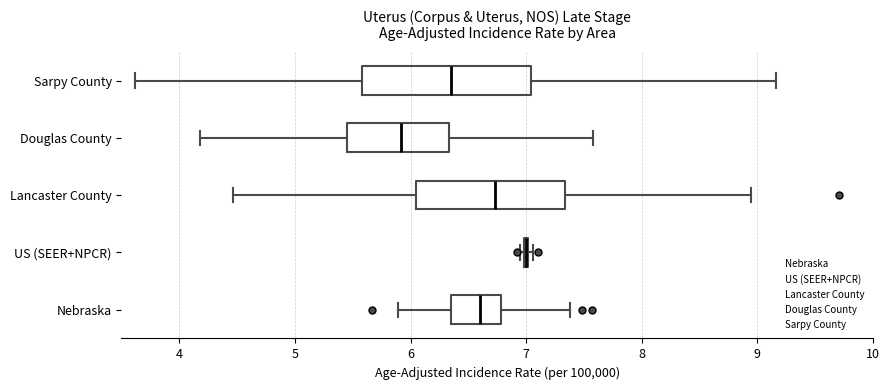

Reading bottom to top, read every box against the x-axis: the position of its median line, the range the box covers, and the ends of its whiskers. The values are not printed on the chart, so give them approximately, as read against the axis.

Nebraska: median 6.6, box 6.3 to 6.8, whiskers 5.9 to 7.4
US (SEER+NPCR): box collapsed to a line at 7.0, whiskers 6.9 to 7.1
Lancaster County: median 6.7, box 6.1 to 7.3, whiskers 4.5 to 8.9
Douglas County: median 5.9, box 5.4 to 6.3, whiskers 4.2 to 7.6
Sarpy County: median 6.4, box 5.6 to 7.0, whiskers 3.6 to 9.2